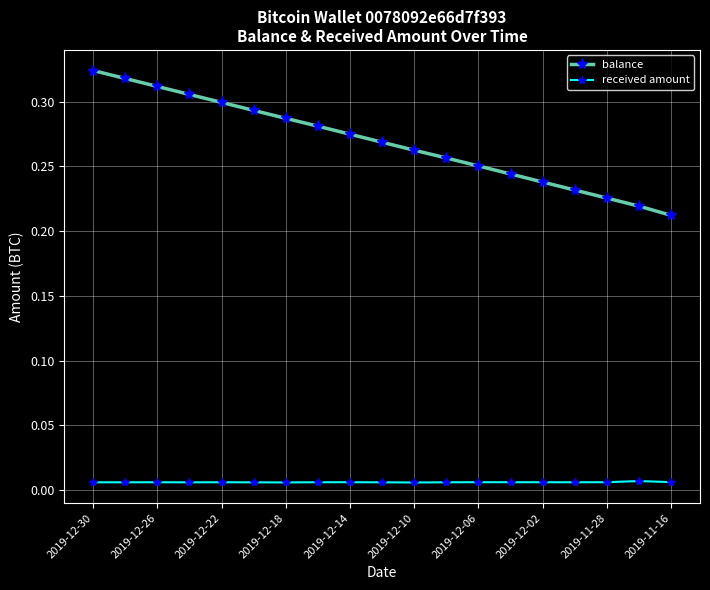

Which series has the largest range (max minus min)?

balance